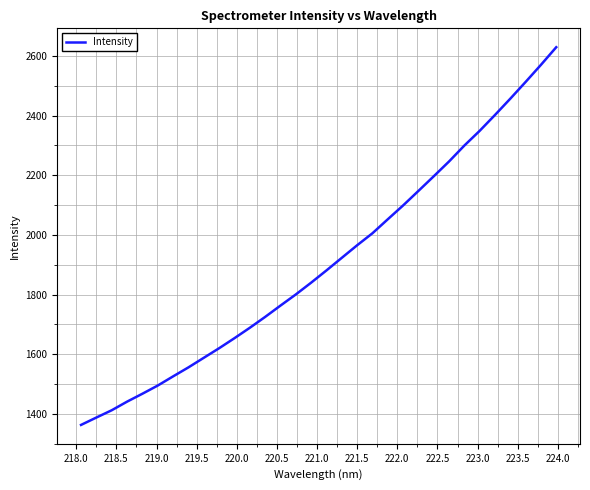

What is the smallest value displayed?

1363.2